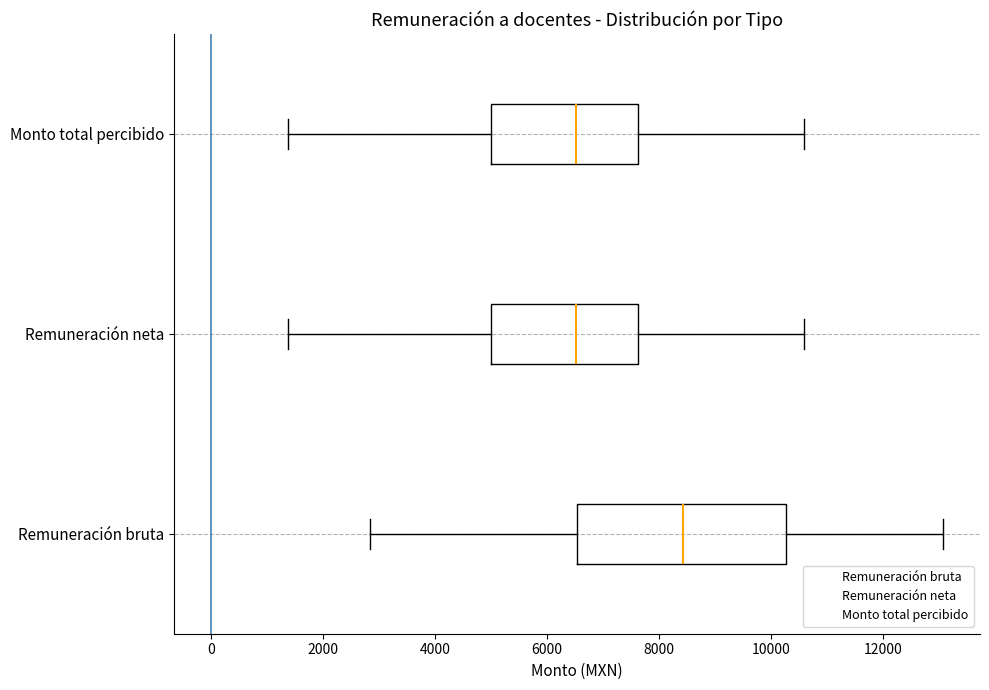

Reading bottom to top, read every box against the x-axis: the position of its median line, the range the box covers, and the ends of its whiskers. The values are not printed on the chart, so give them approximately, as read against the axis.

Remuneración bruta: median 8400, box 6600 to 10200, whiskers 2800 to 13000
Remuneración neta: median 6600, box 5000 to 7600, whiskers 1400 to 10600
Monto total percibido: median 6600, box 5000 to 7600, whiskers 1400 to 10600